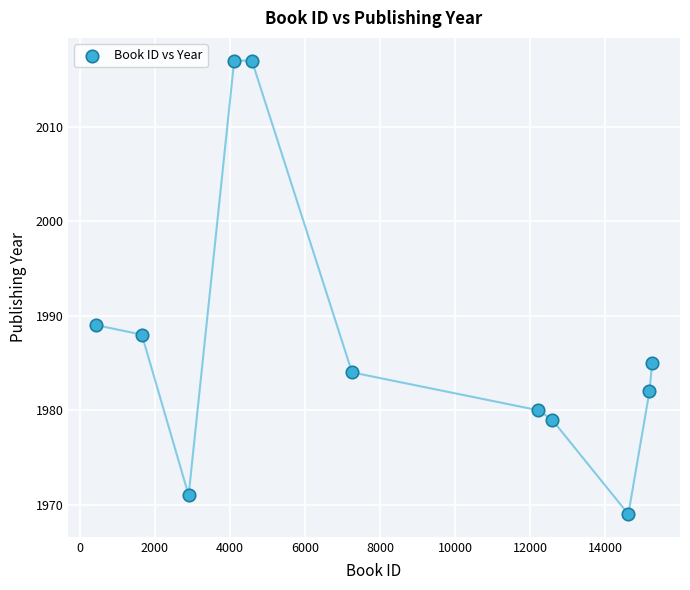

What is the range of X values (max minus min)?

14806